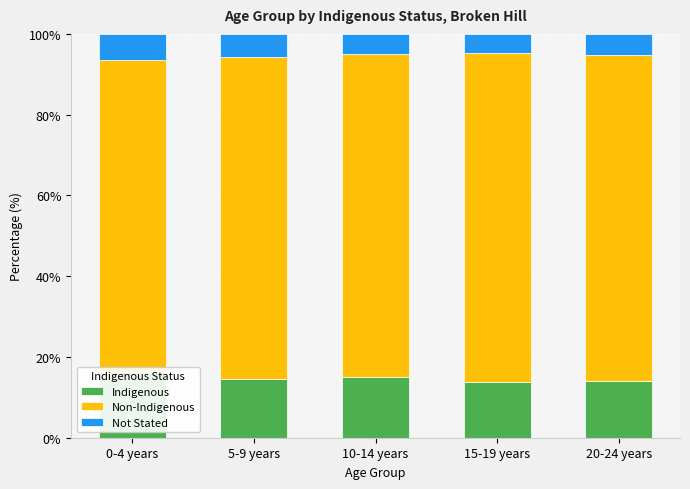

Reading left to right, transcribe all the data shown in this chart.

Indigenous: 0-4 years=16.4	5-9 years=14.6	10-14 years=15.1	15-19 years=13.7	20-24 years=13.9
Non-Indigenous: 0-4 years=77.3	5-9 years=79.5	10-14 years=80.0	15-19 years=81.6	20-24 years=80.8
Not Stated: 0-4 years=6.4	5-9 years=5.8	10-14 years=4.9	15-19 years=4.7	20-24 years=5.2